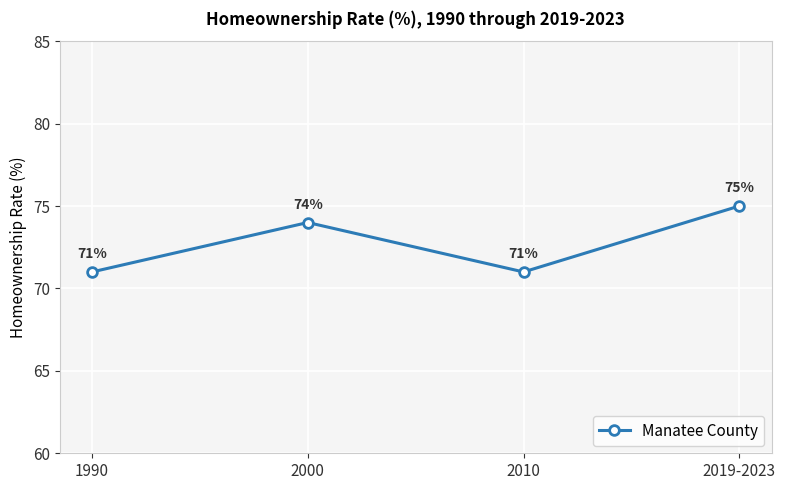

What is the smallest value displayed?

71